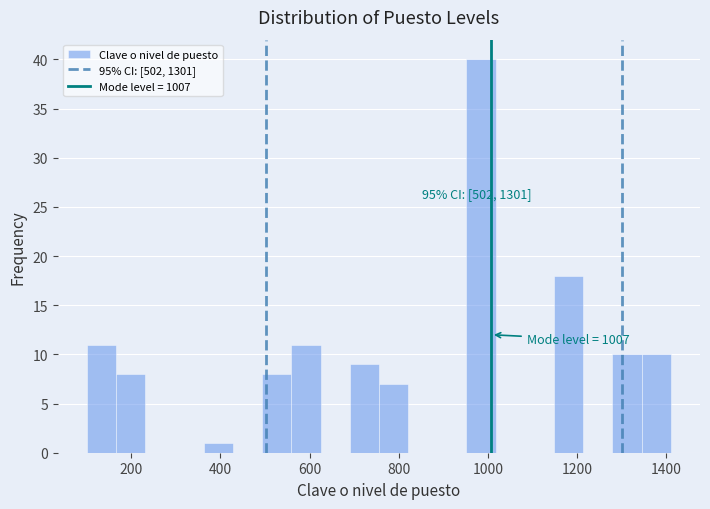

Around what value on the x-axis is the tallest bar? Give the approximate position of its centre, as read against the axis.

980